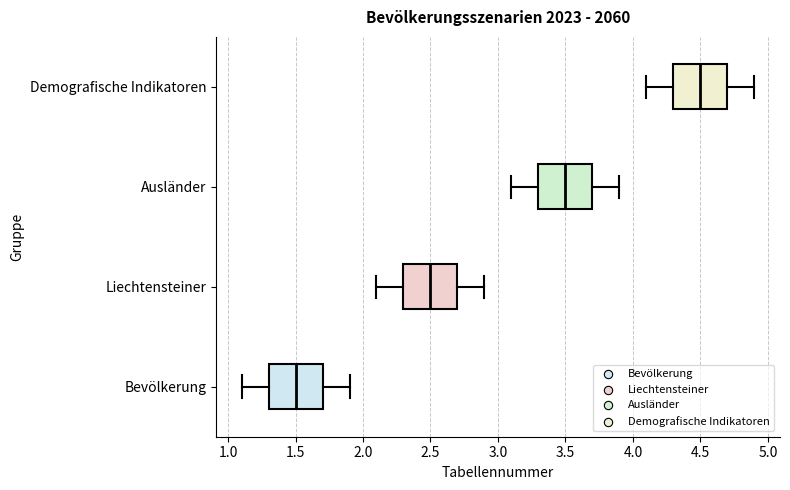

Where does the left whisker of the box for Demografische Indikatoren end on the x-axis? The values are not printed on the chart, so give them approximately, as read against the axis.

4.1